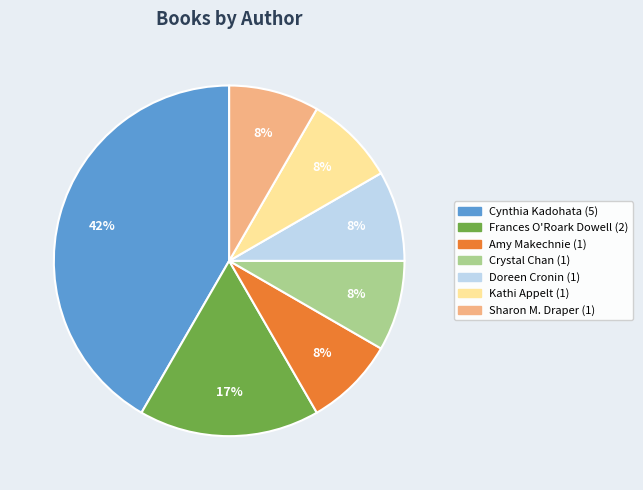

To the nearest percent, what is the average slice percentage?

14%